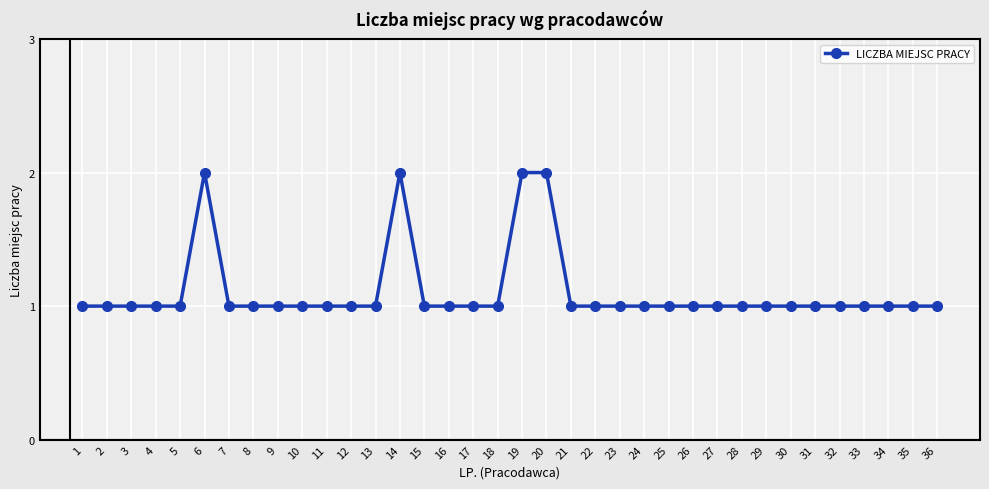

What is the approximate value at 22?

1